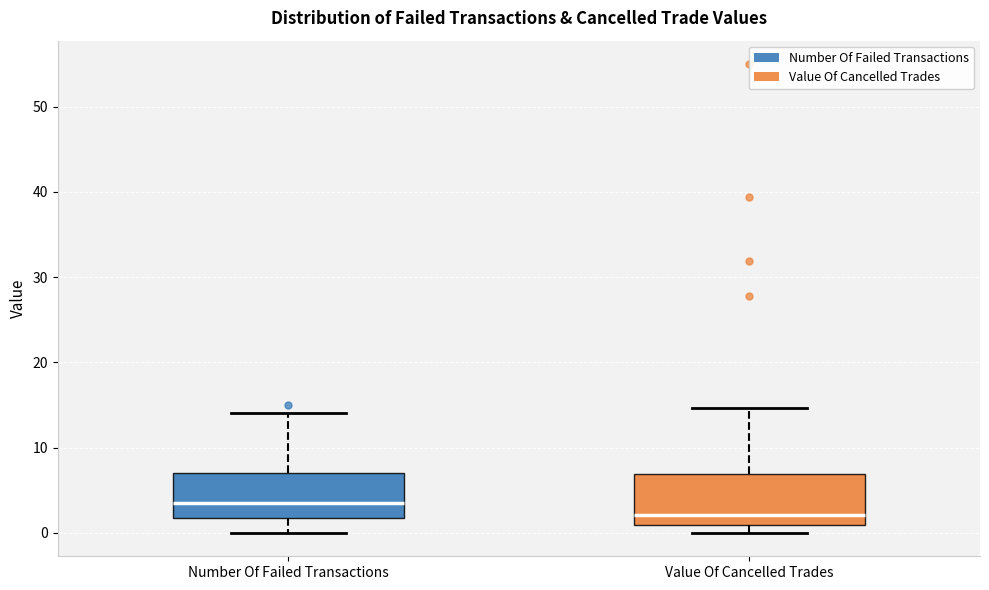

Which box has the lowest median line?

Value Of Cancelled Trades